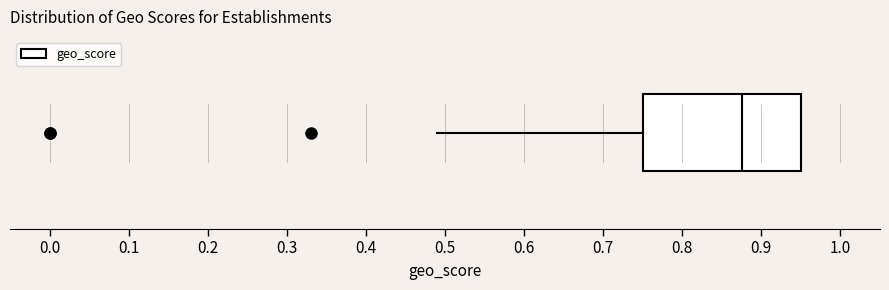

Transcribe this box plot: give where the median line is, the range the box spans, and where the two whiskers end, as read against the x-axis. The values are not printed on the chart, so give them approximately, as read against the axis.

median 0.88, box 0.75 to 0.95, whiskers 0.49 to 0.95